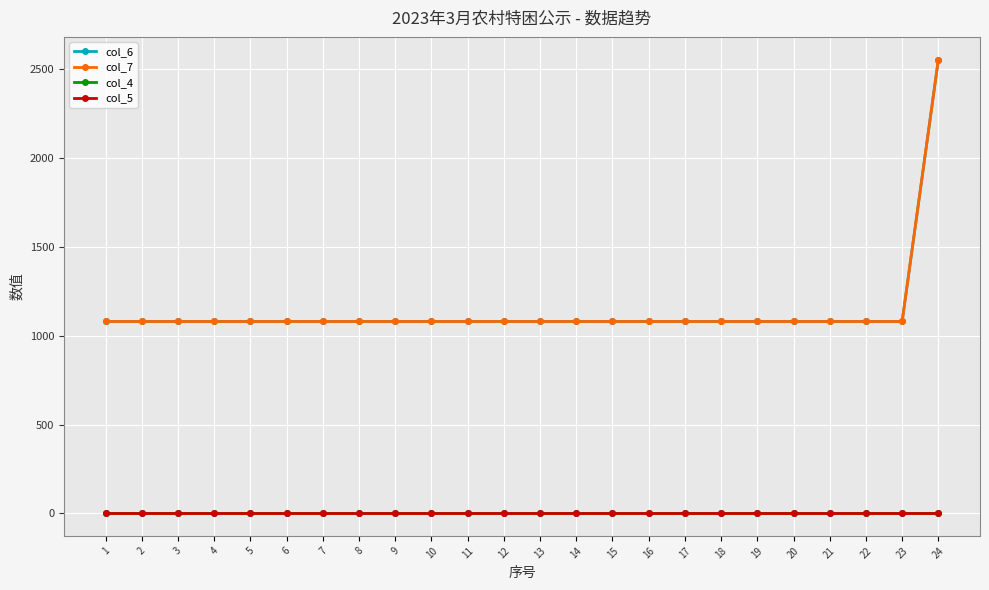

Reading left to right, transcribe all the data shown in this chart.

col_6: 1=1080	2=1080	3=1080	4=1080	5=1080	6=1080	7=1080	8=1080	9=1080	10=1080	11=1080	12=1080	13=1080	14=1080	15=1080	16=1080	17=1080	18=1080	19=1080	20=1080	21=1080	22=1080	23=1080	24=2554
col_7: 1=1080	2=1080	3=1080	4=1080	5=1080	6=1080	7=1080	8=1080	9=1080	10=1080	11=1080	12=1080	13=1080	14=1080	15=1080	16=1080	17=1080	18=1080	19=1080	20=1080	21=1080	22=1080	23=1080	24=2554
col_4: 1=1	2=1	3=1	4=1	5=1	6=1	7=1	8=1	9=1	10=1	11=1	12=1	13=1	14=1	15=1	16=1	17=1	18=1	19=1	20=1	21=1	22=1	23=1	24=1
col_5: 1=1	2=1	3=1	4=1	5=1	6=1	7=1	8=1	9=1	10=1	11=1	12=1	13=1	14=1	15=1	16=1	17=1	18=1	19=1	20=1	21=1	22=1	23=1	24=1